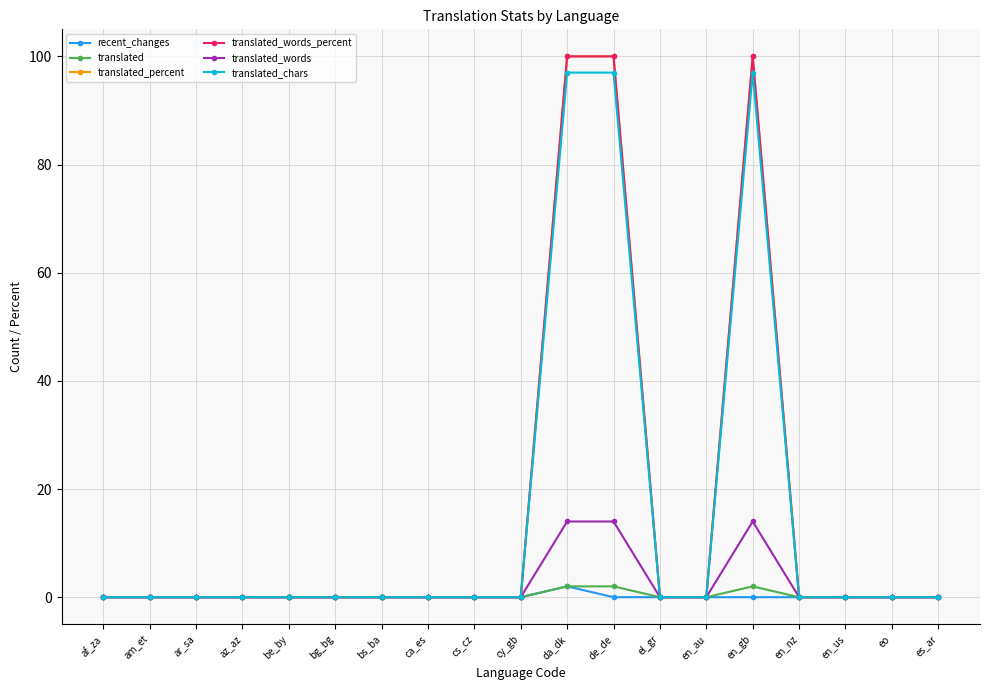

At eo, list the series in order from smallest to largest.

recent_changes, translated, translated_percent, translated_words_percent, translated_words, translated_chars